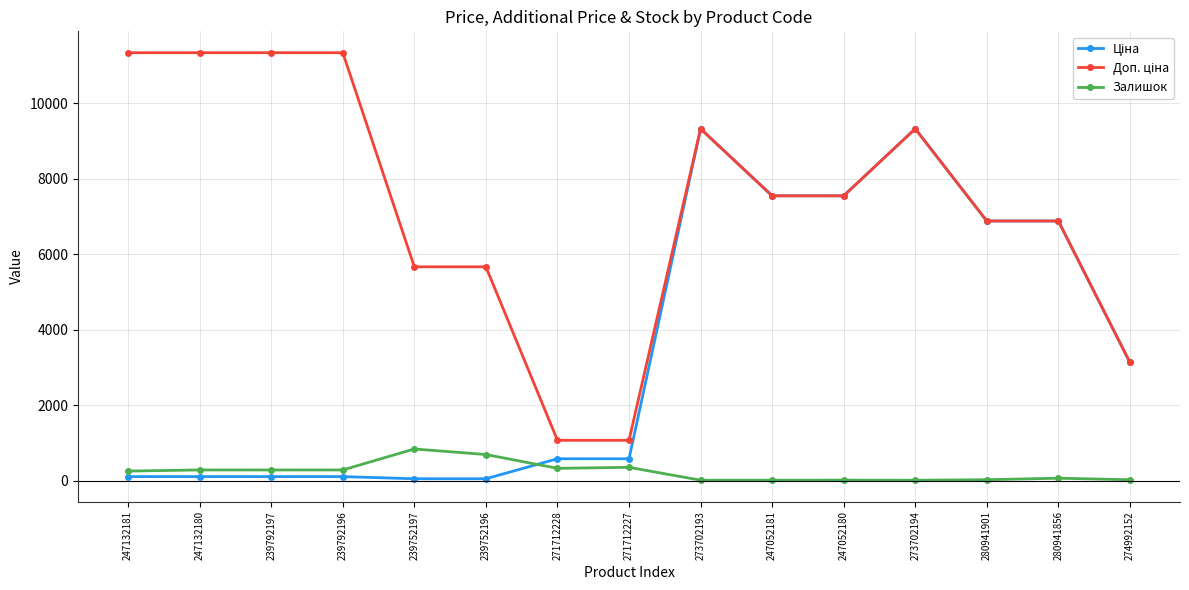

What is the greatest value displayed?

11334.0